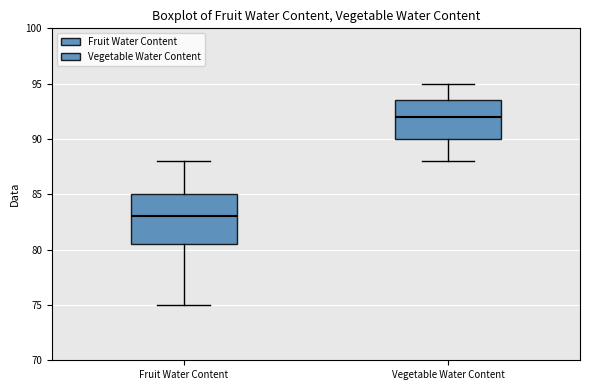

Reading left to right, transcribe this box plot: for each box, give where its median line is, the range the box spans, and where its two whiskers end, as read against the y-axis. The values are not printed on the chart, so give them approximately, as read against the axis.

Fruit Water Content: median 83.0, box 80.5 to 85.0, whiskers 75.0 to 88.0
Vegetable Water Content: median 92.0, box 90.0 to 93.5, whiskers 88.0 to 95.0